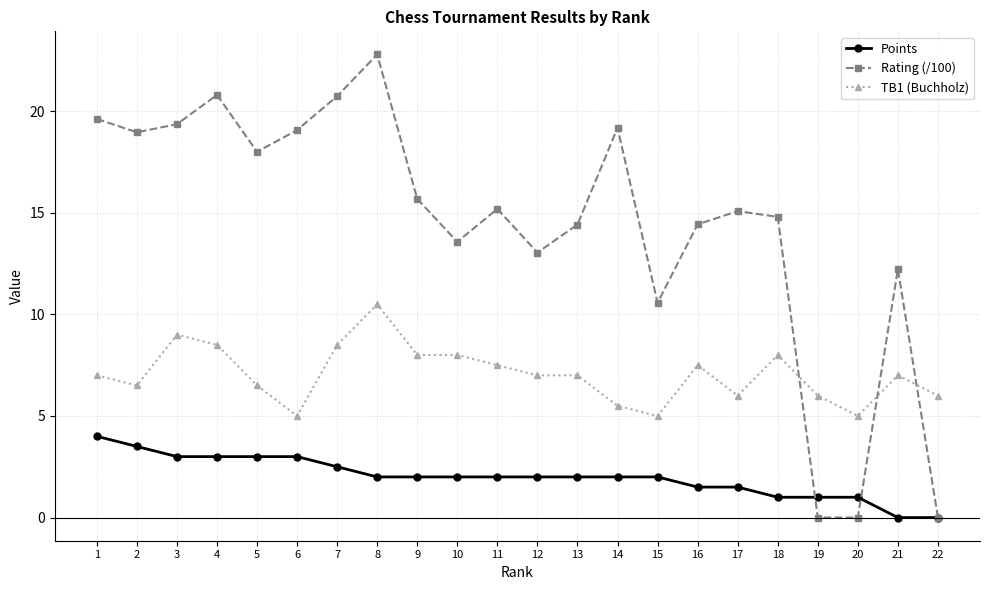

Is it true that TB1 (Buchholz) equals 8.5 at 4?

True